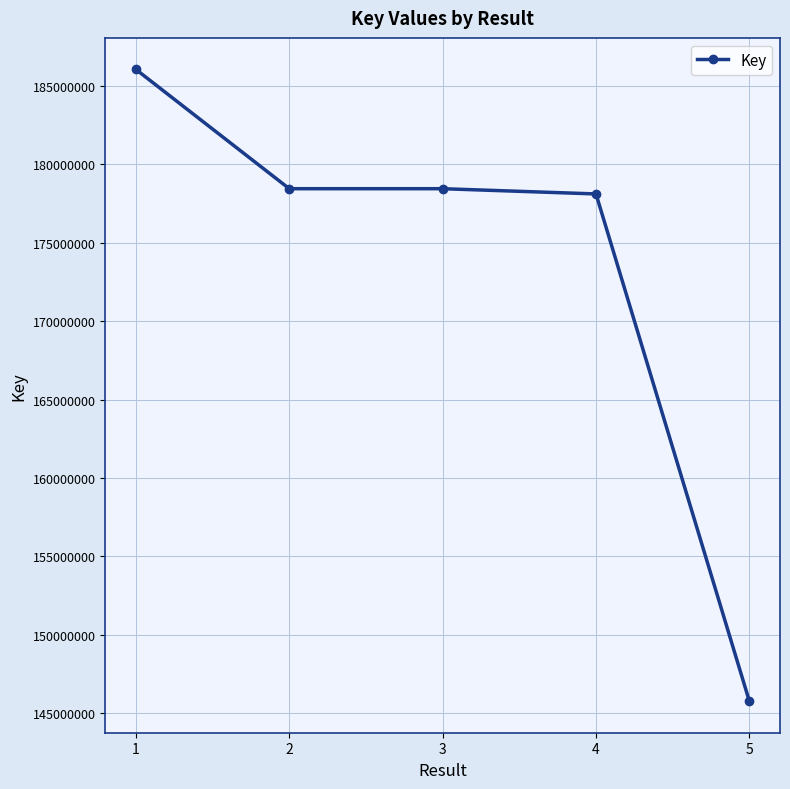

What is the sum of all values?

866789908